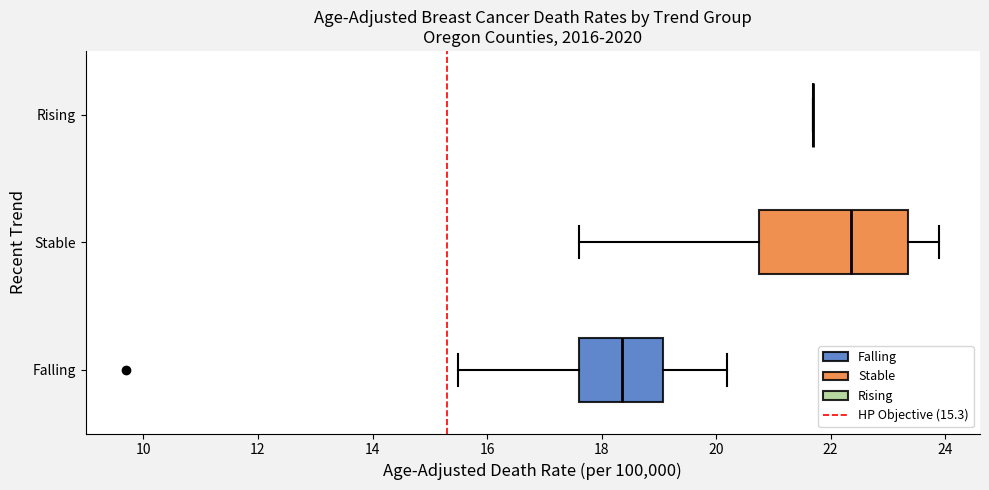

Comparing the boxes themselves (not the whiskers), which one is the widest?

Stable